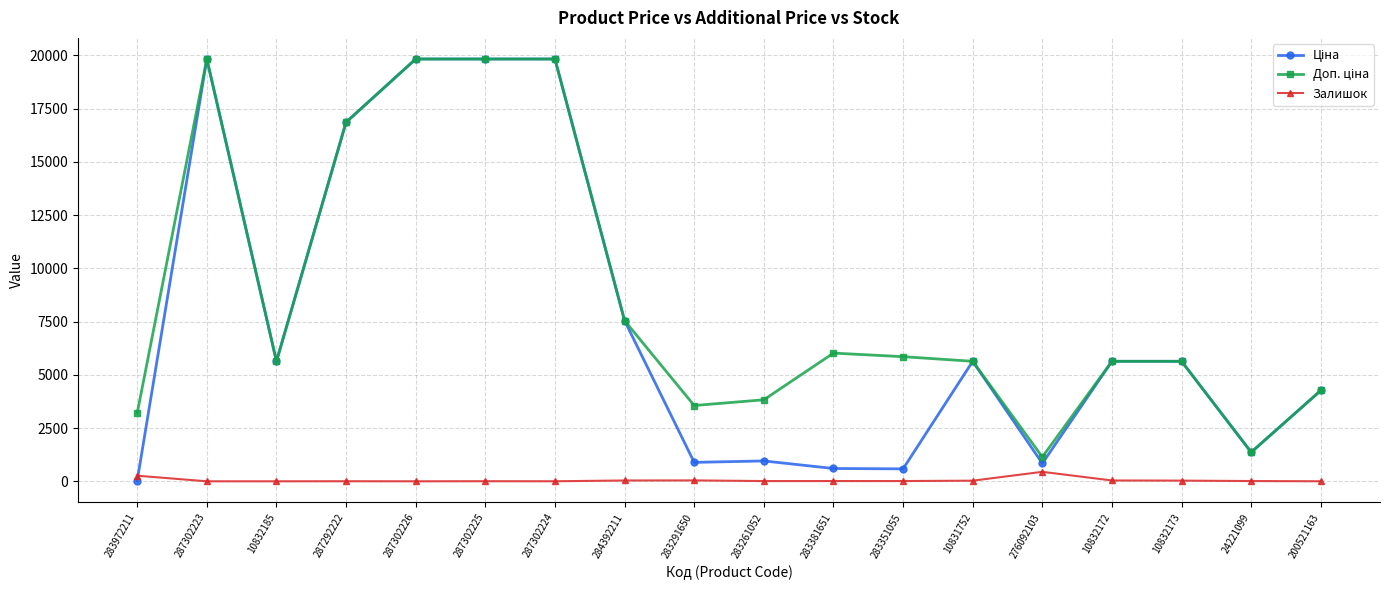

What is the lowest value of the Залишок series?

1.0